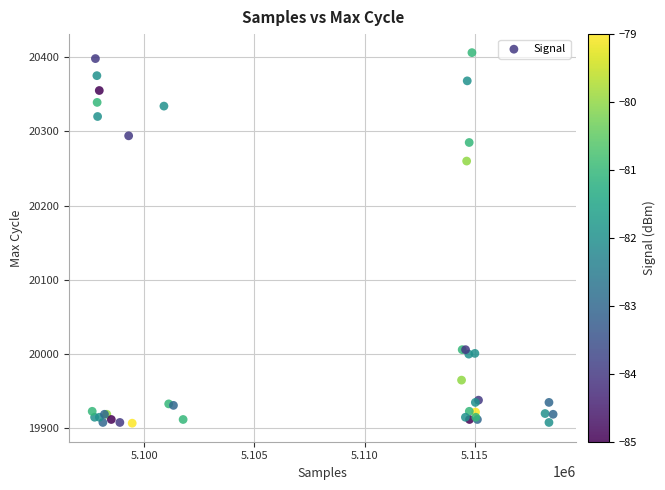

What Y value in the scatter plot is closest to 20156?

20260